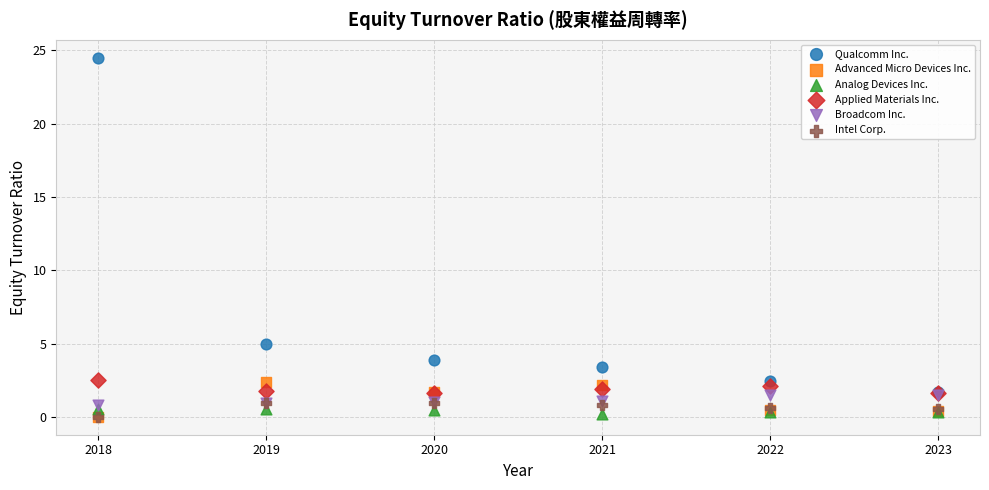

Which series has the largest Y range (max minus min)?

Qualcomm Inc.